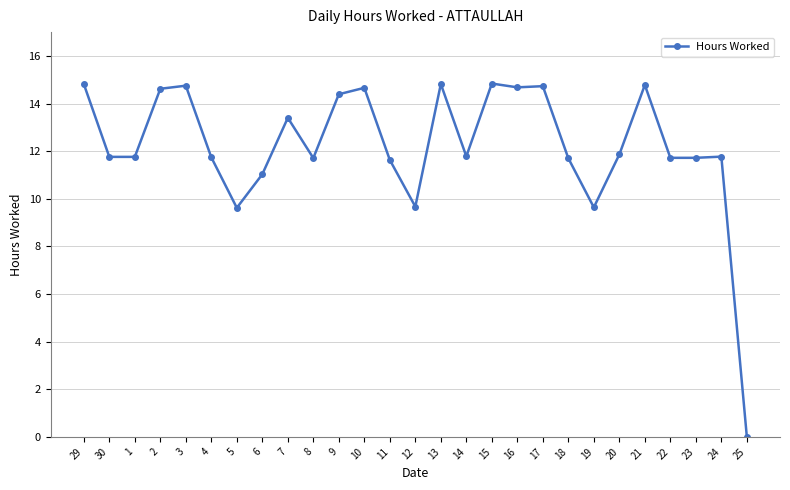

Does the chart have visible grid lines?

Yes